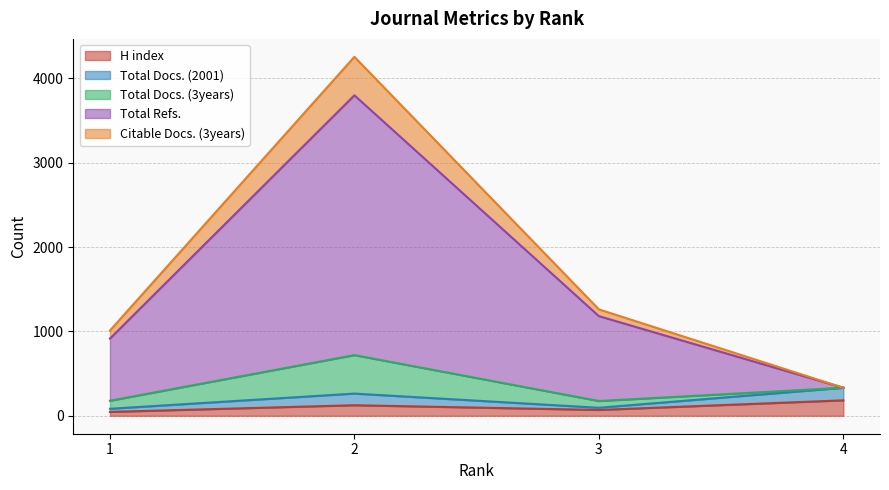

Is the value of H index at 4 greater than the value of Total Refs. at 1?

No